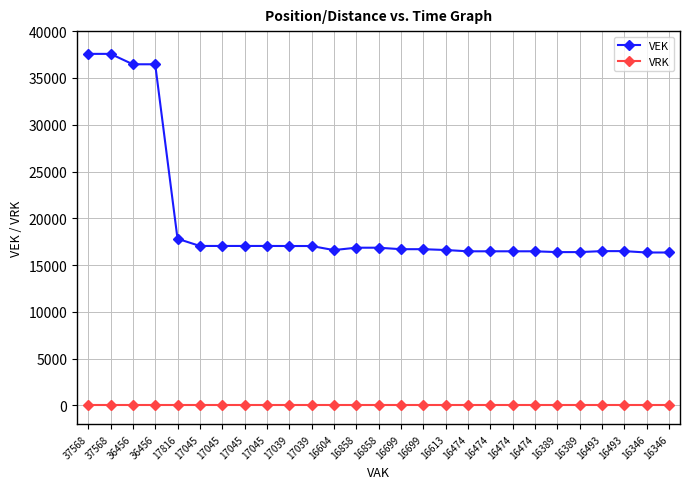

List the series in order of their overall mean, lowest first.

VRK, VEK